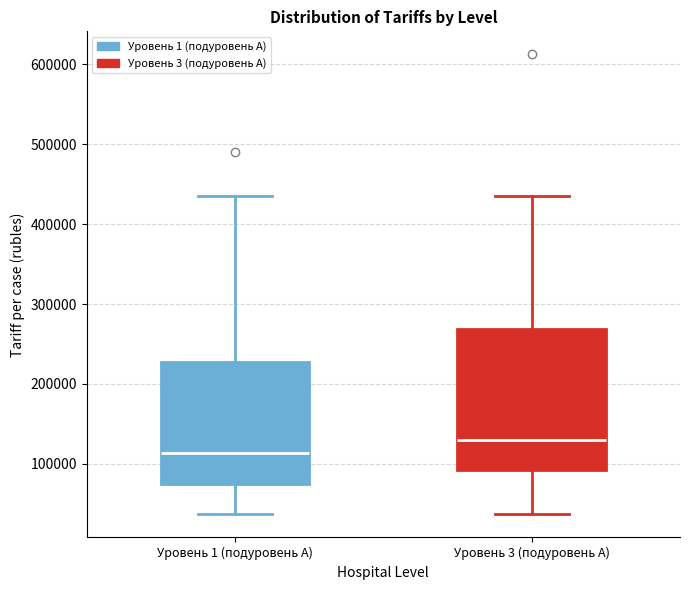

Which box is the tallest, from its lower edge to its upper edge?

Уровень 3 (подуровень А)